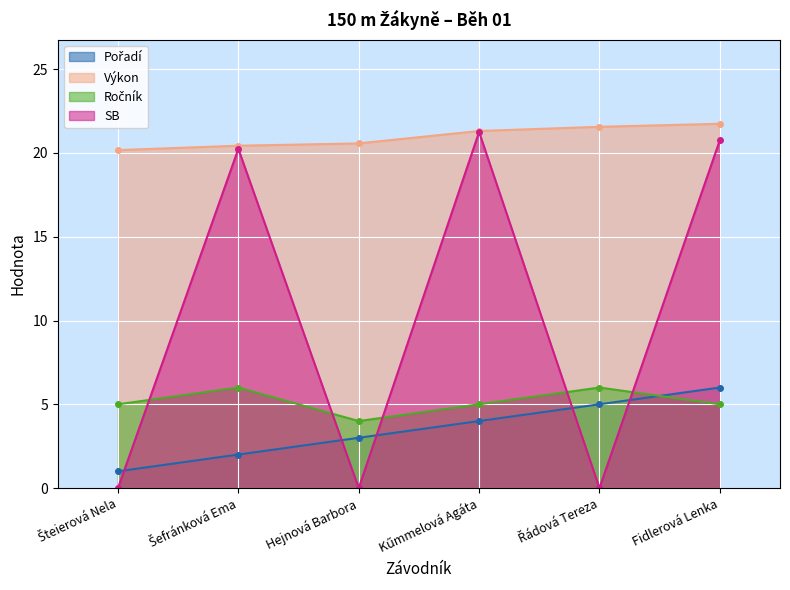

The value of Ročník at Řádová Tereza is 6.0. True or false?

True